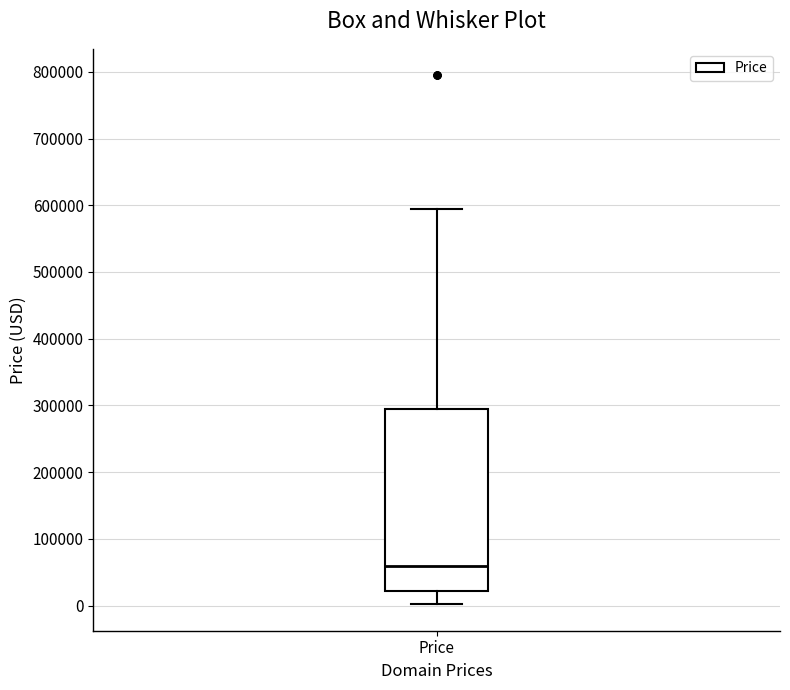

Where is the lower edge of the box for Price on the y-axis? The values are not printed on the chart, so give them approximately, as read against the axis.

20000